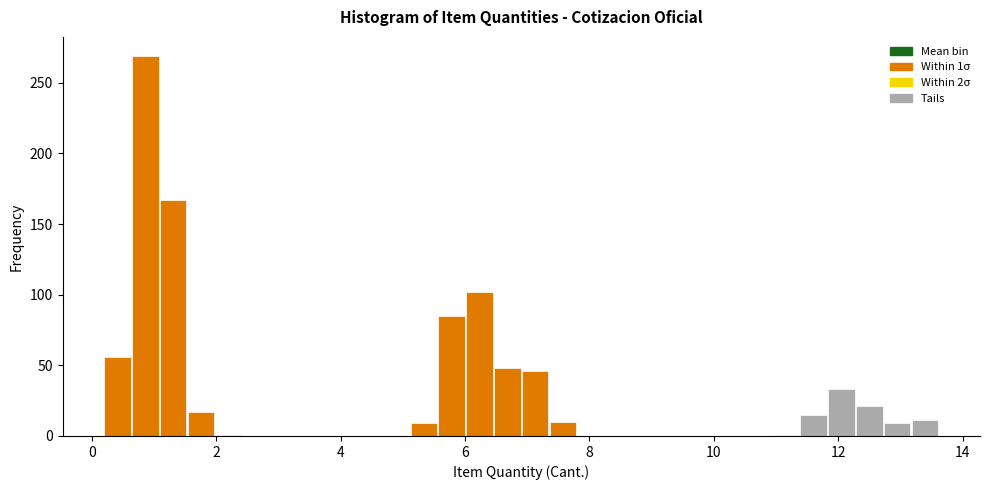

Around what value on the x-axis is the tallest bar? Give the approximate position of its centre, as read against the axis.

0.8